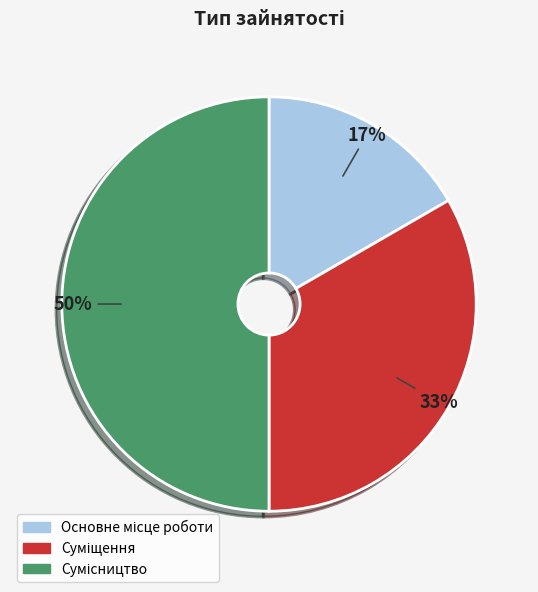

To the nearest percent, what is the average slice percentage?

33%